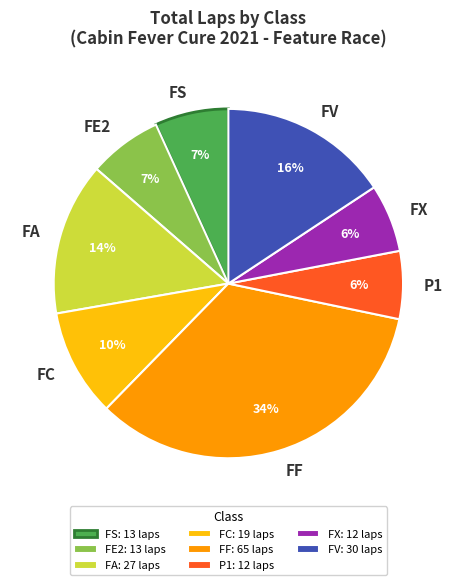

Which has a higher value, FX or FA?

FA